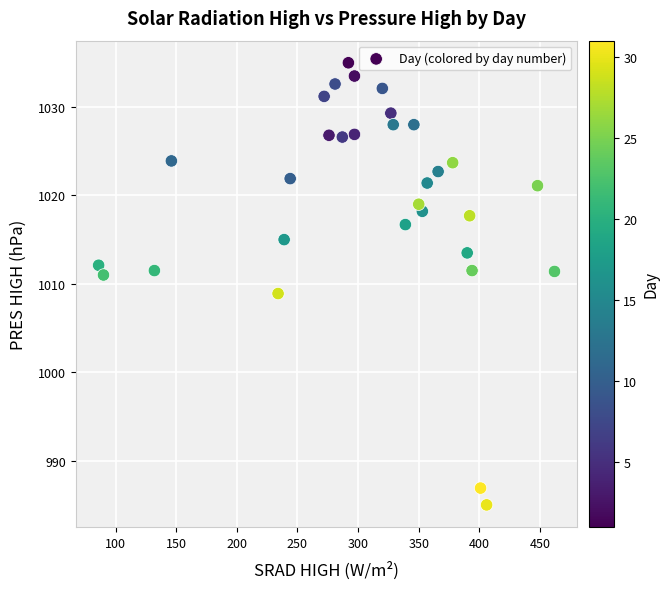

What is the range of X values (max minus min)?

376.0